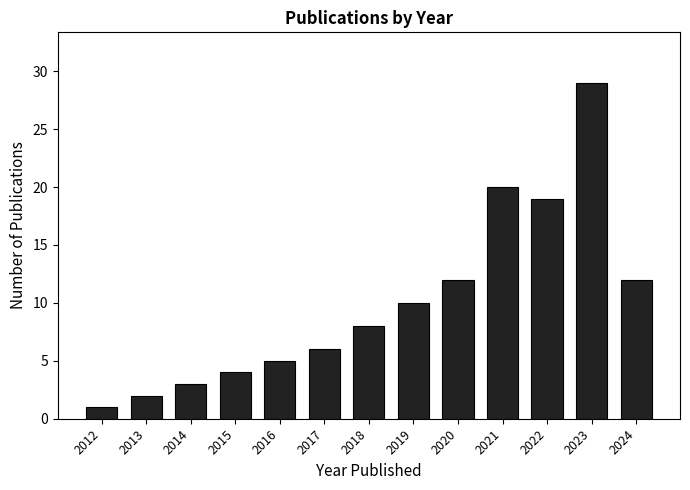

Reading right to left, list all the values displayed in this chart.

2024=12	2023=29	2022=19	2021=20	2020=12	2019=10	2018=8	2017=6	2016=5	2015=4	2014=3	2013=2	2012=1